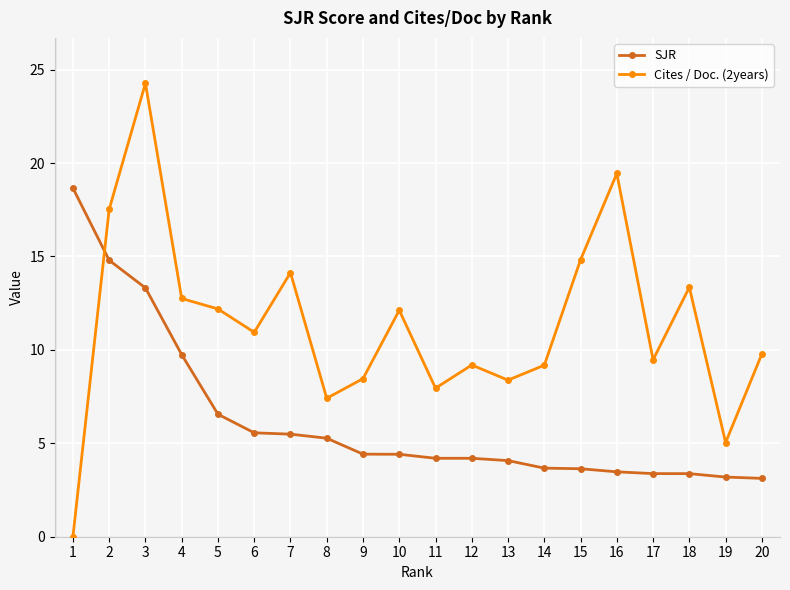

Between 4 and 17, which series saw the biggest shift?

SJR